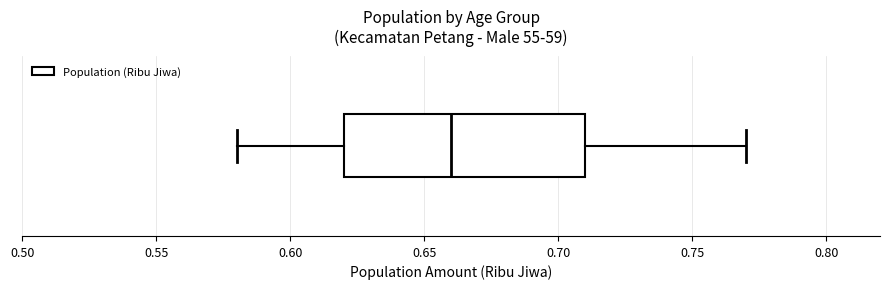

Where does the left whisker of the box end on the x-axis? The values are not printed on the chart, so give them approximately, as read against the axis.

0.58